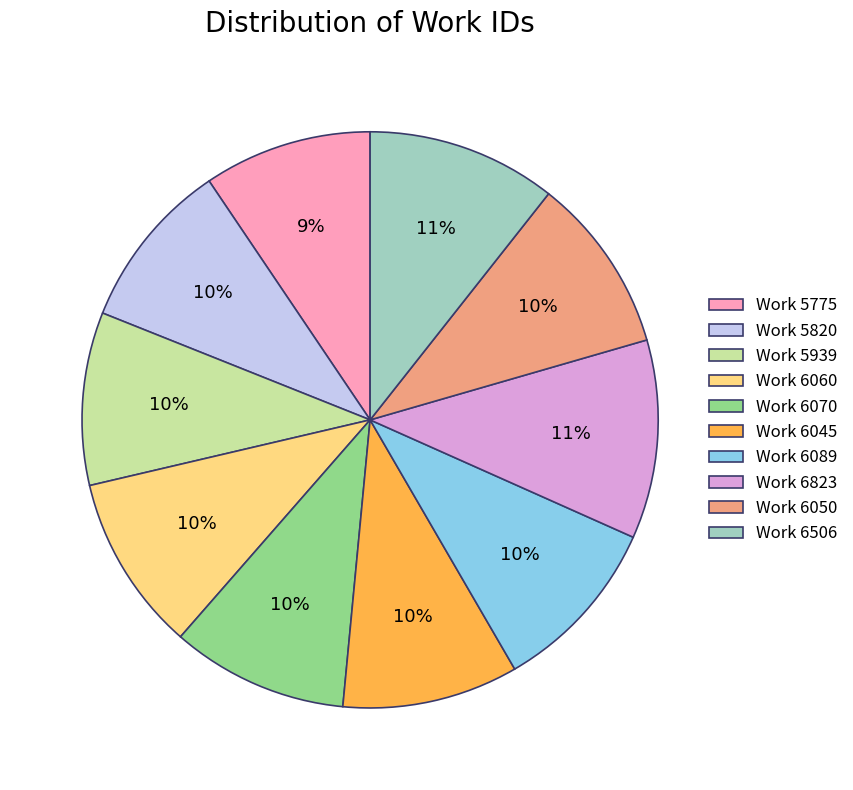

To the nearest percent, what portion does Work 6089 represent?

10%